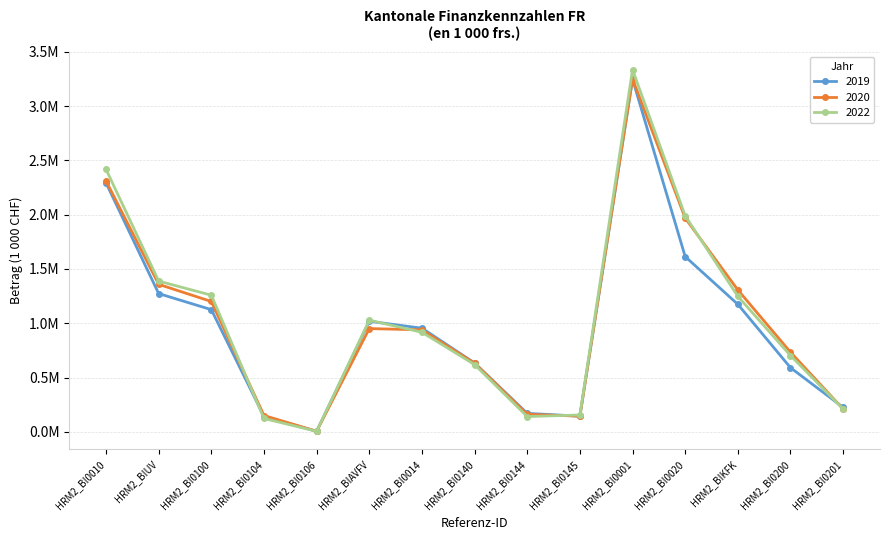

What is the label of the 15th point from the right?

HRM2_BI0010